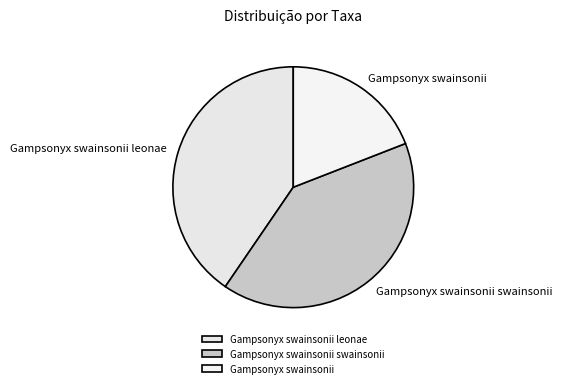

Is it true that Gampsonyx swainsonii leonae is 40% of the pie?

True